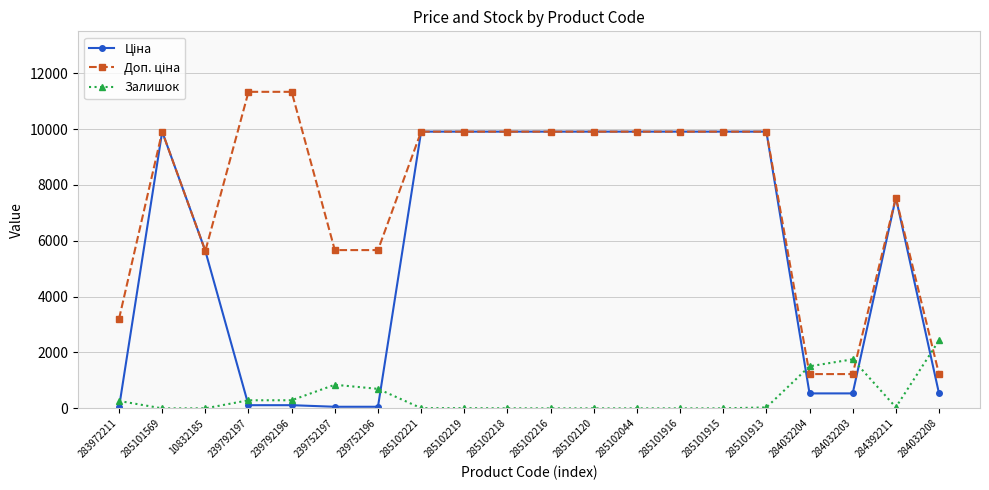

True or false: Залишок has a value of -1501.0 at 285101915.

False